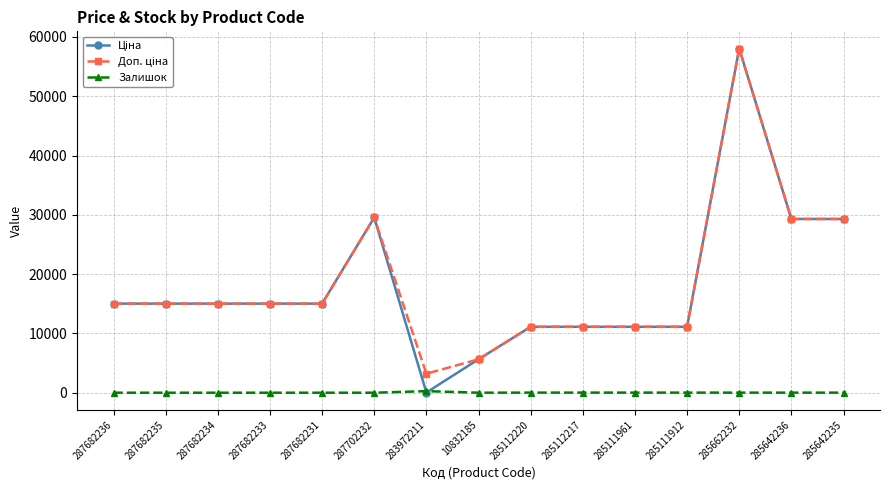

At which label does Залишок first exceed 11?

283972211